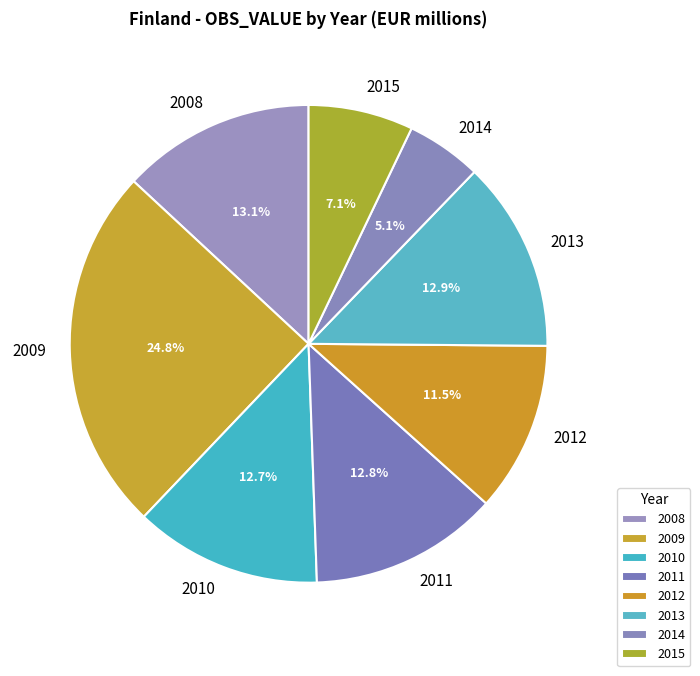

Combined, do 2011 and 2013 account for over 50%?

No